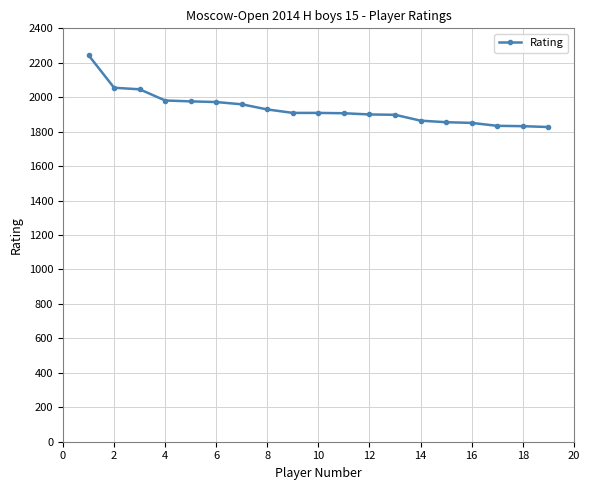

What is the value of the 8th point from the left?

1929